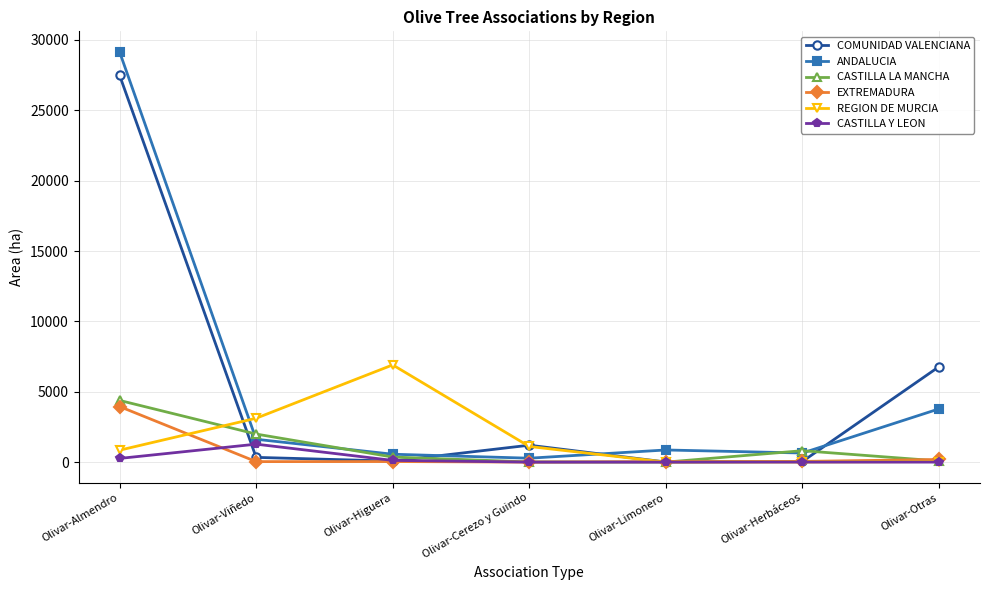

Which series has the largest range (max minus min)?

ANDALUCIA